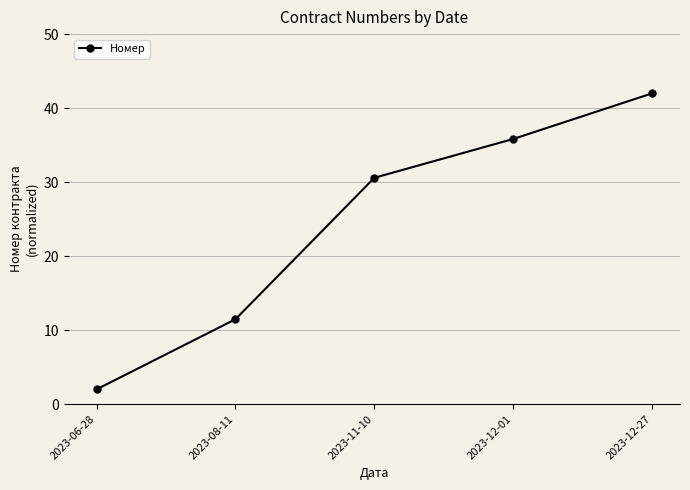

What is the sum of the values at 2023-12-01 and 2023-12-27?

77.8